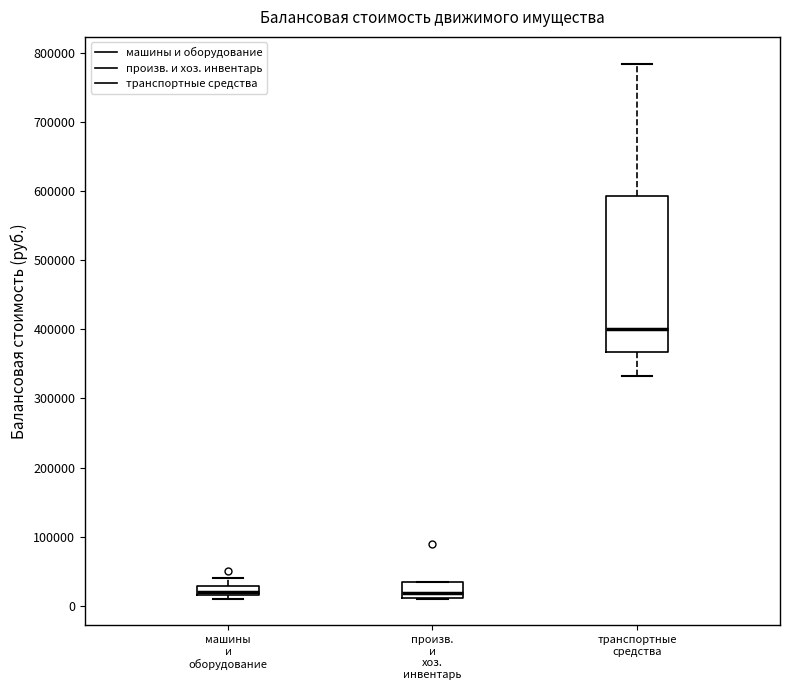

Which box is the tallest, from its lower edge to its upper edge?

транспортные средства